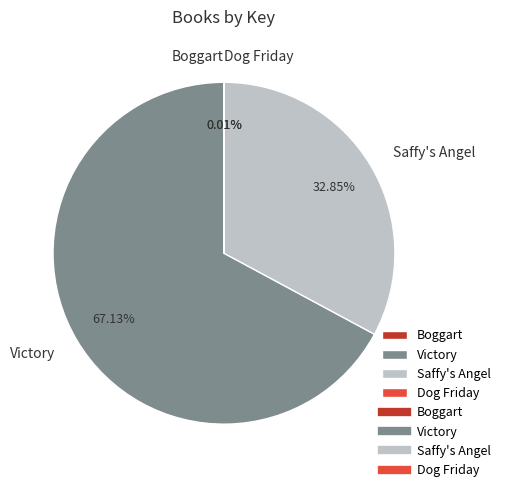

Which slice is the largest?

Victory